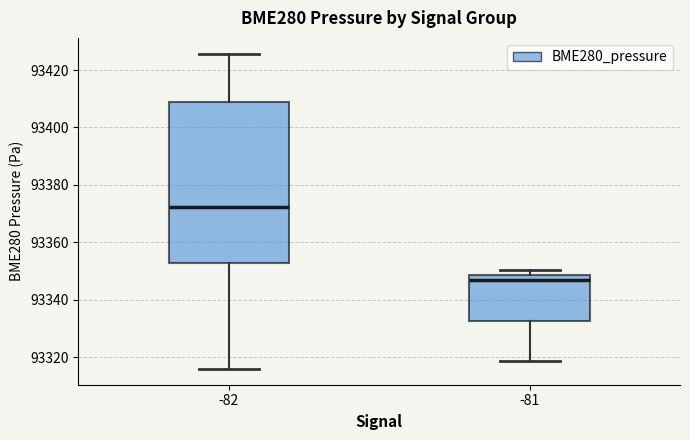

Comparing the boxes themselves (not the whiskers), which one is the tallest?

-82